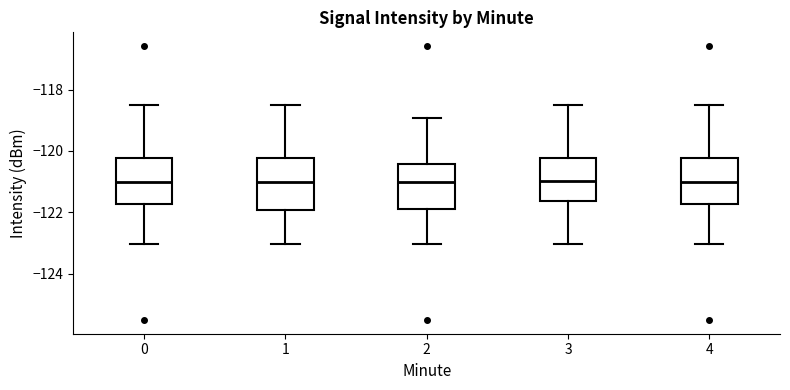

Comparing the boxes themselves (not the whiskers), which one is the tallest?

1